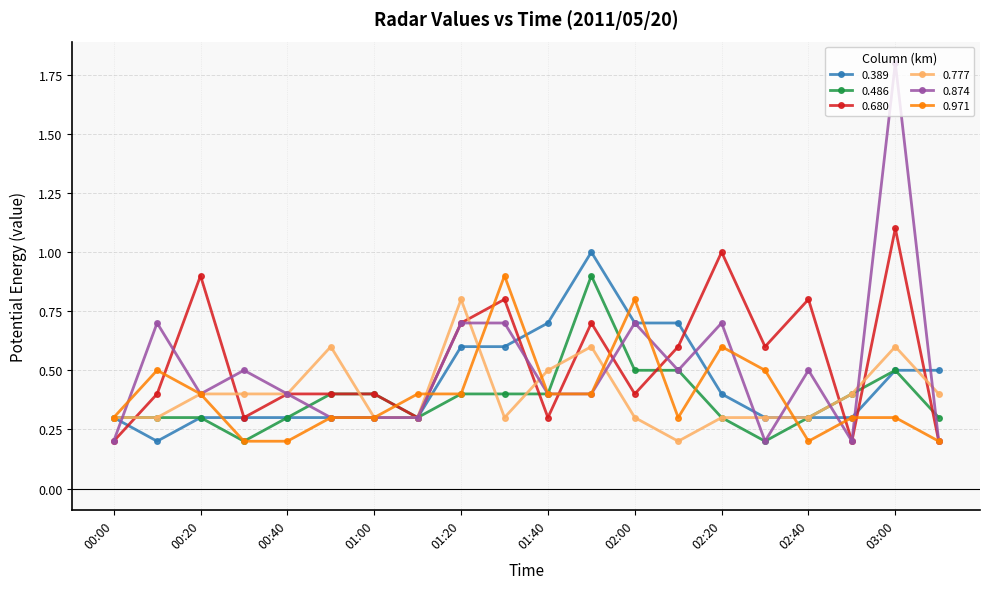

What is the value of the 0.777 point at the 18th from the left?

0.4